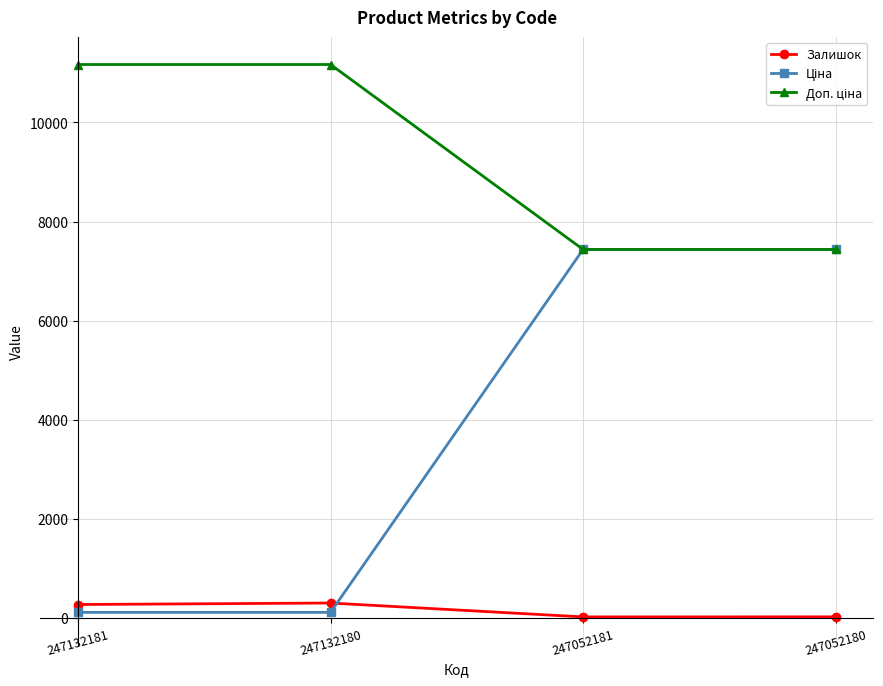

True or false: Залишок has a value of 20.0 at 247052181.

True